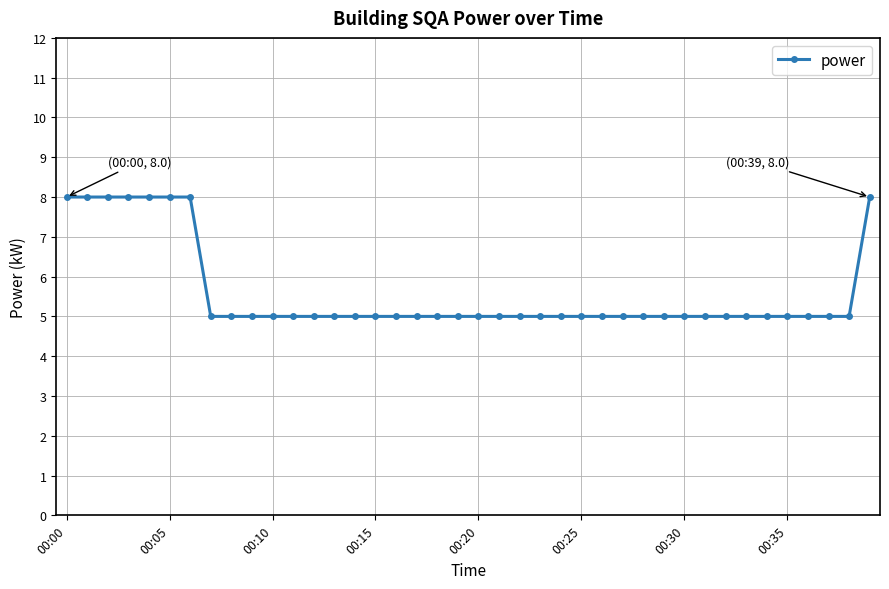

Count the number of categories in the chart.

40